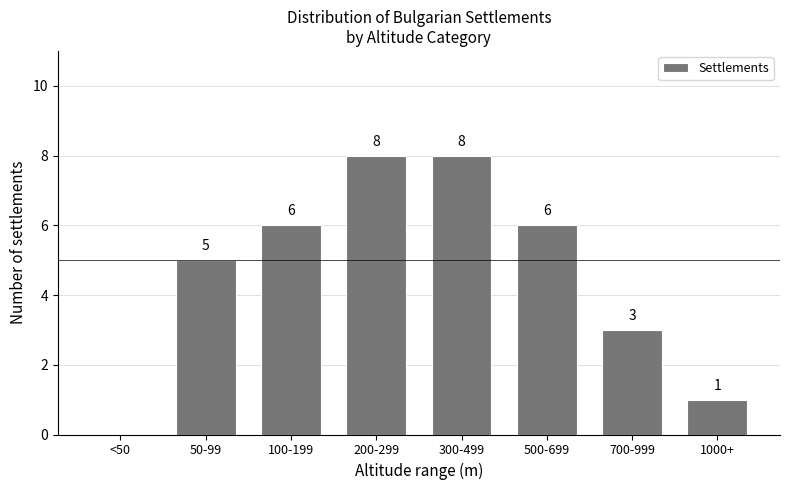

Reading left to right, extract all data points from this chart.

<50=0	50-99=5	100-199=6	200-299=8	300-499=8	500-699=6	700-999=3	1000+=1